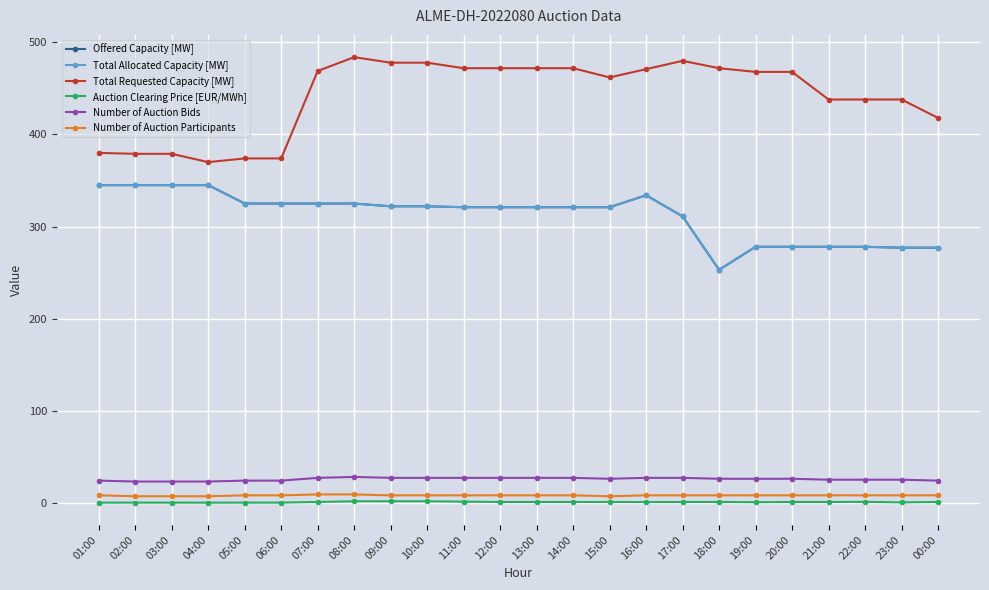

True or false: Total Allocated Capacity [MW] has more than 2 points higher than both neighbors.

False